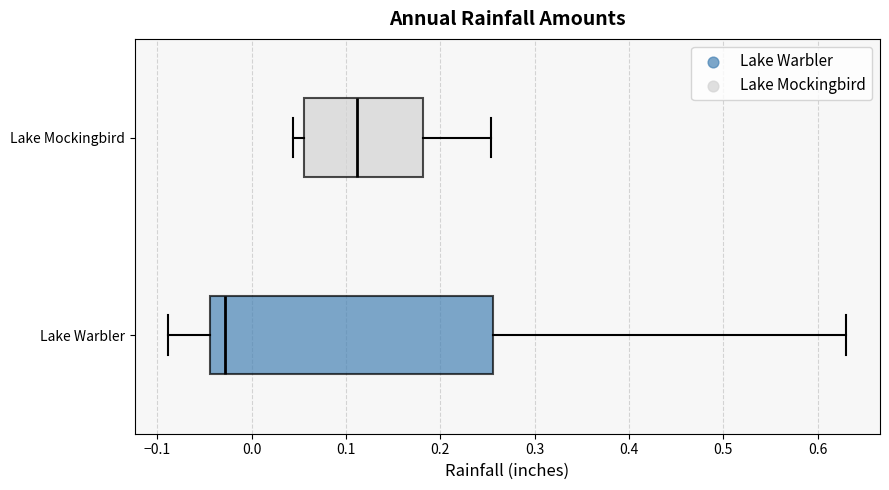

Reading bottom to top, read every box against the x-axis: the position of its median line, the range the box covers, and the ends of its whiskers. The values are not printed on the chart, so give them approximately, as read against the axis.

Lake Warbler: median -0.03, box -0.04 to 0.26, whiskers -0.09 to 0.63
Lake Mockingbird: median 0.11, box 0.06 to 0.18, whiskers 0.04 to 0.25